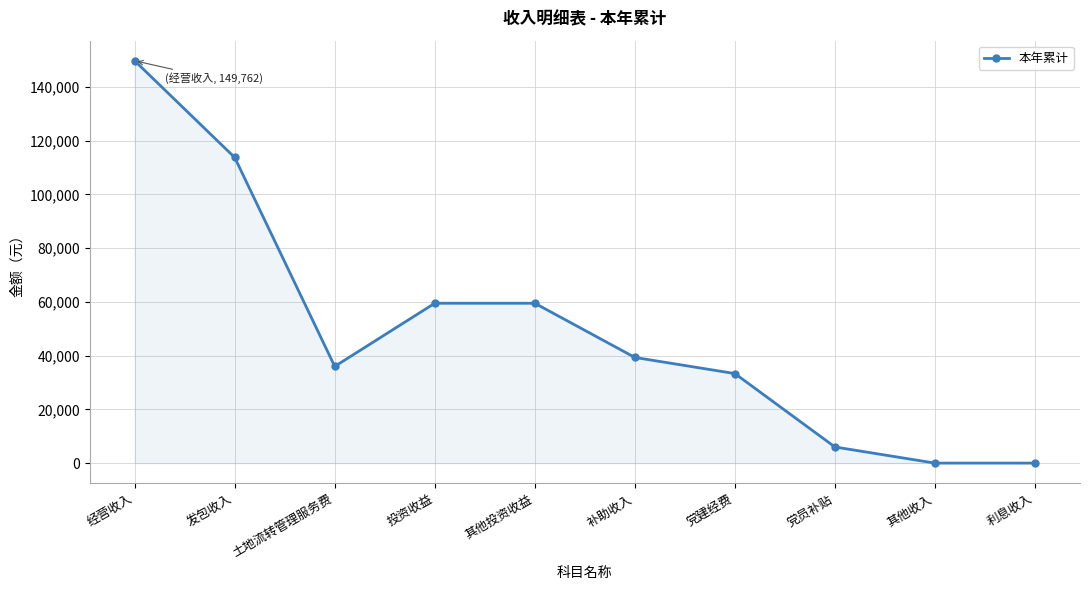

True or false: the data shows 1.5 at 其他收入.

True